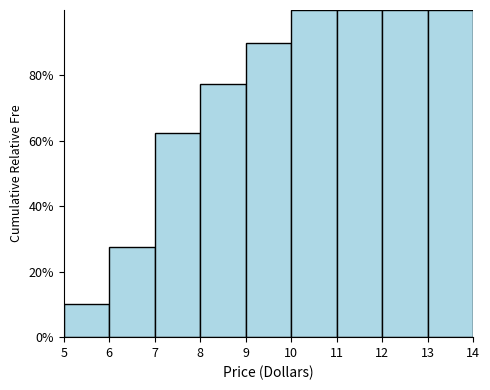

Reading left to right, list every bar in this chart as the range it spans on the x-axis followed by its height. The values are not printed on the chart, so give them approximately, as read against the axis.

5 to 6: 10
6 to 7: 28
7 to 8: 62
8 to 9: 78
9 to 10: 90
10 to 11: 100
11 to 12: 100
12 to 13: 100
13 to 14: 100